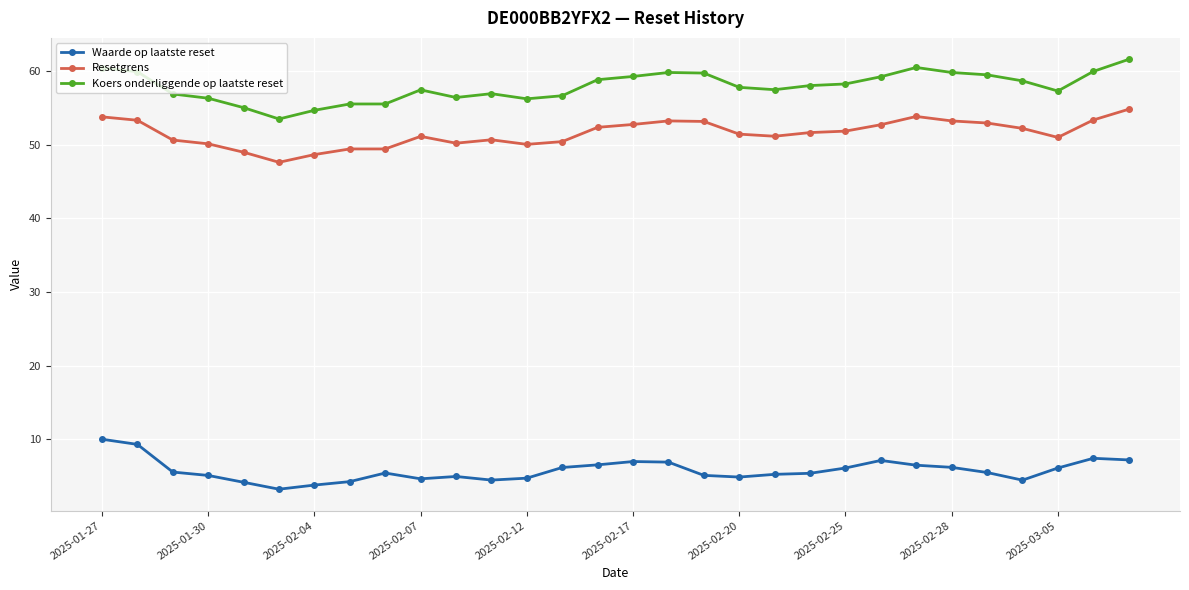

What is the highest value of the Resetgrens series?

54.8